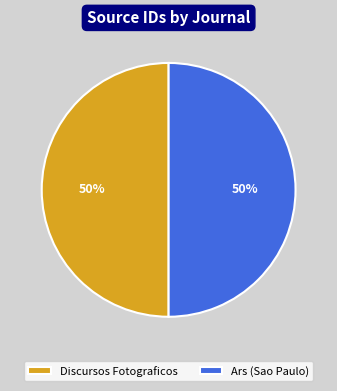

How many segments does this pie chart have?

2